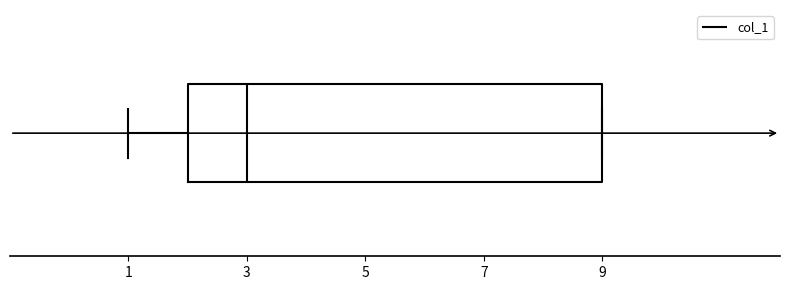

Where is the left edge of the box on the x-axis? The values are not printed on the chart, so give them approximately, as read against the axis.

2